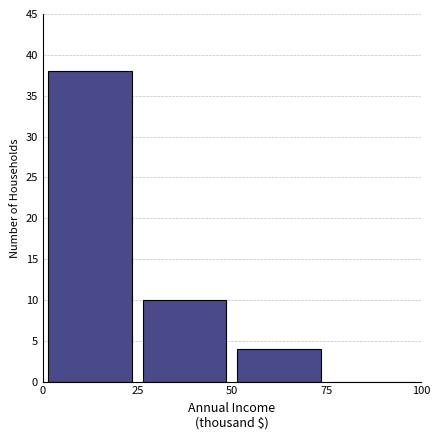

Reading left to right, transcribe this chart: for each bar, give the range it covers on the x-axis and its height. The values are not printed on the chart, so give them approximately, as read against the axis.

0 to 25: 38
25 to 50: 10
50 to 75: 4
75 to 100: 0